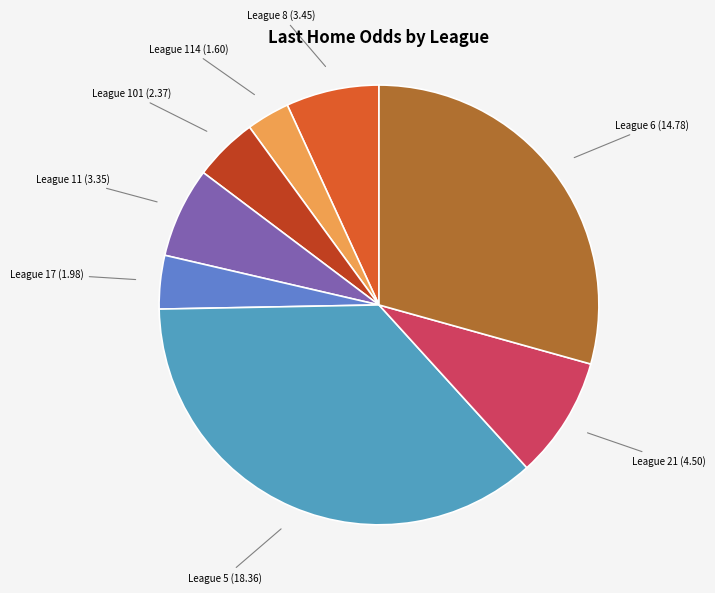

How many segments does this pie chart have?

8